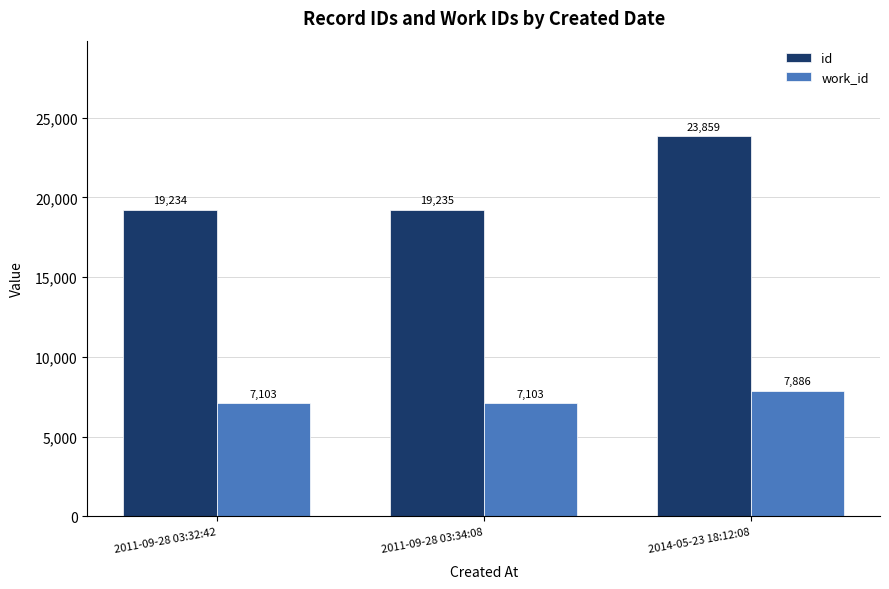

Rank the series at 2011-09-28 03:32:42 from highest to lowest value.

id, work_id